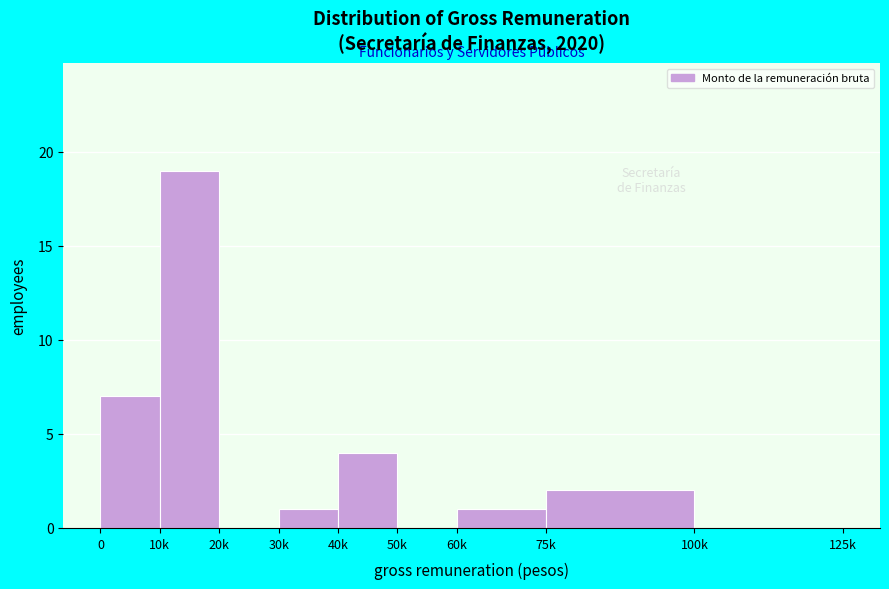

Reading left to right, what are all the values shown in this chart?

0=7	10k=19	20k=0	30k=1	40k=4	50k=0	60k=1	75k=2	100k=0